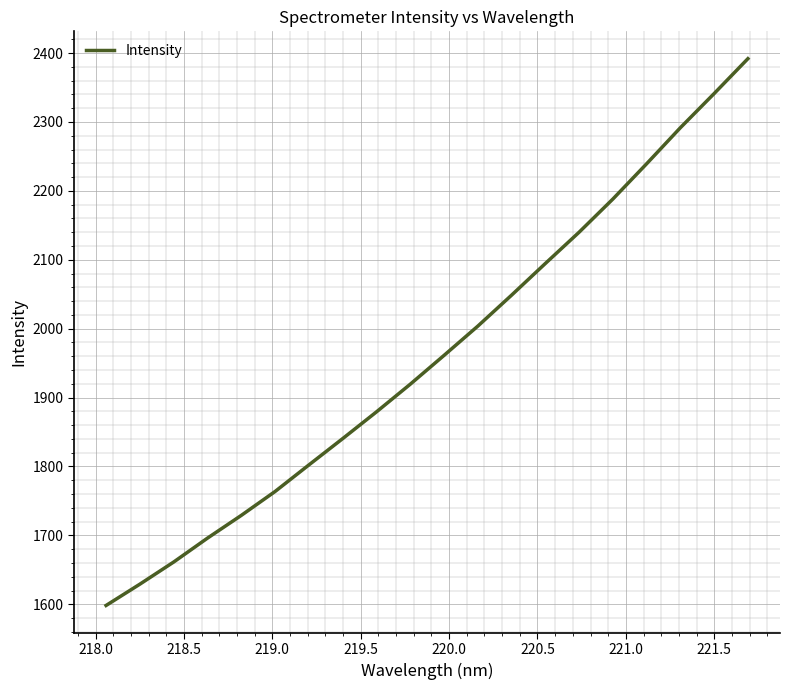

What is the smallest value displayed?

1598.3